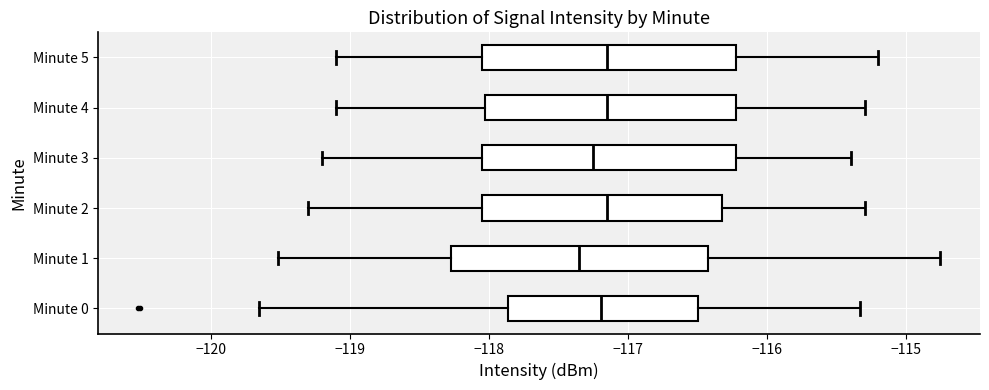

Reading bottom to top, transcribe this box plot: for each box, give where its median line is, the range the box spans, and where its two whiskers end, as read against the x-axis. The values are not printed on the chart, so give them approximately, as read against the axis.

Minute 0: median -117.2, box -117.9 to -116.5, whiskers -119.7 to -115.3
Minute 1: median -117.3, box -118.3 to -116.4, whiskers -119.5 to -114.8
Minute 2: median -117.1, box -118.0 to -116.3, whiskers -119.3 to -115.3
Minute 3: median -117.2, box -118.0 to -116.2, whiskers -119.2 to -115.4
Minute 4: median -117.1, box -118.0 to -116.2, whiskers -119.1 to -115.3
Minute 5: median -117.1, box -118.0 to -116.2, whiskers -119.1 to -115.2